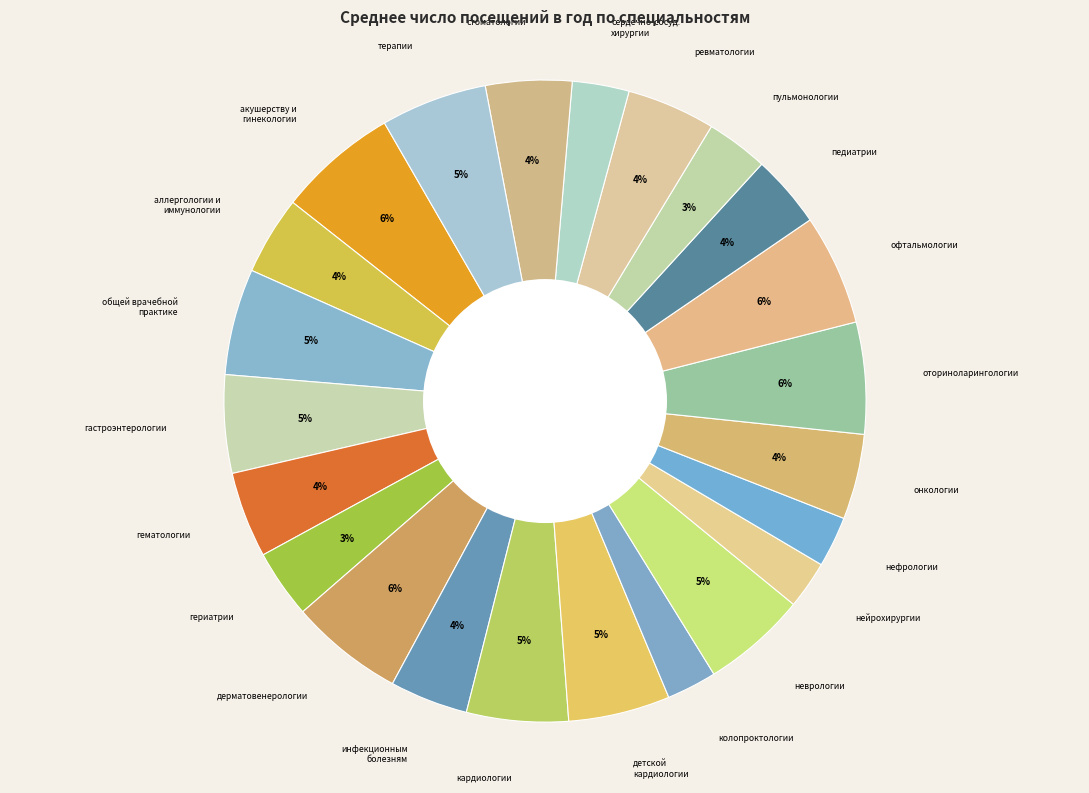

To the nearest percent, what percentage of the pie is нефрологии?

3%